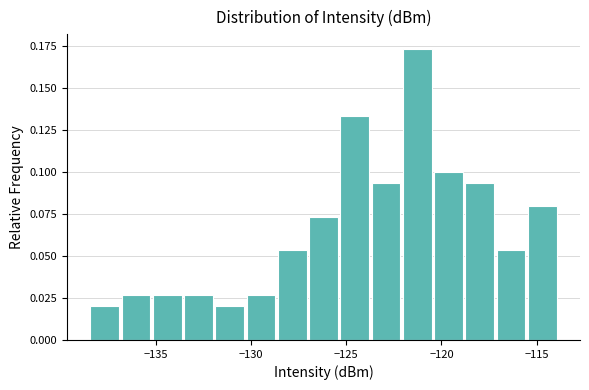

Read against the x-axis, roughly where is the centre of the tallest bar?

-121.5